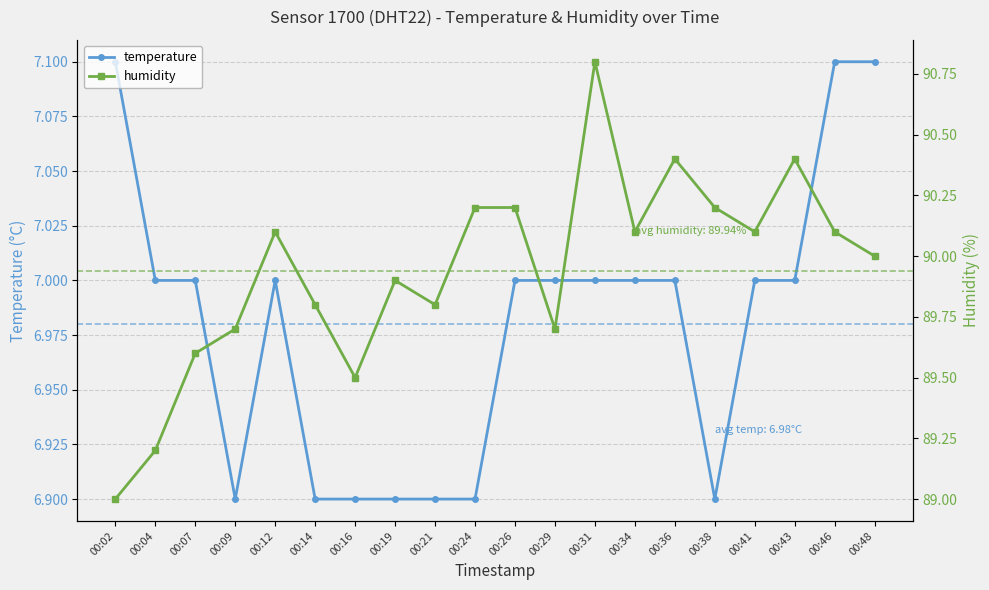

At how many categories does at least one series exceed 90?

10